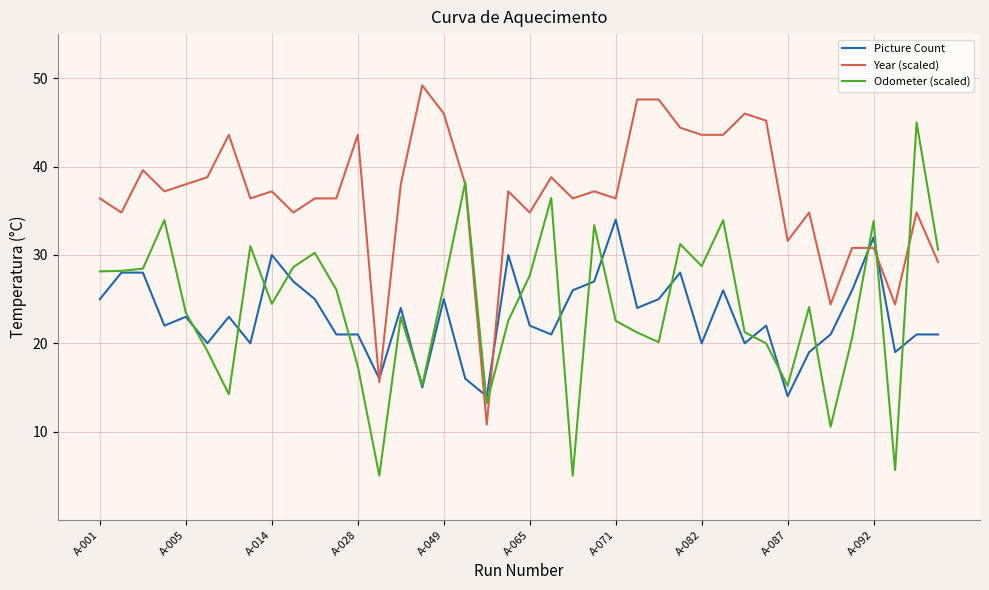

List the series in order of their peak value, lowest first.

Picture Count, Odometer (scaled), Year (scaled)